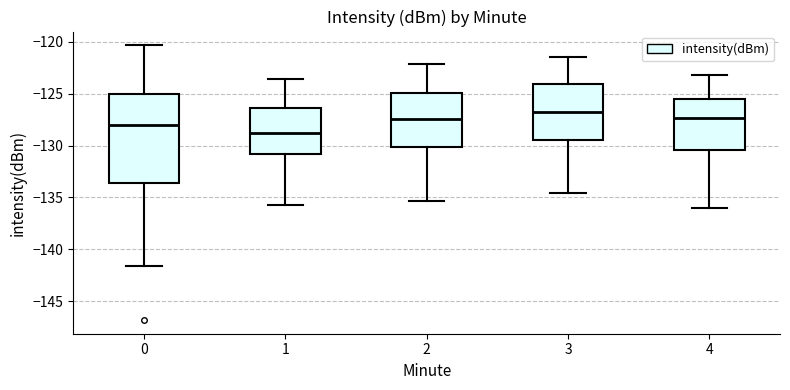

Which box has the highest median line?

3